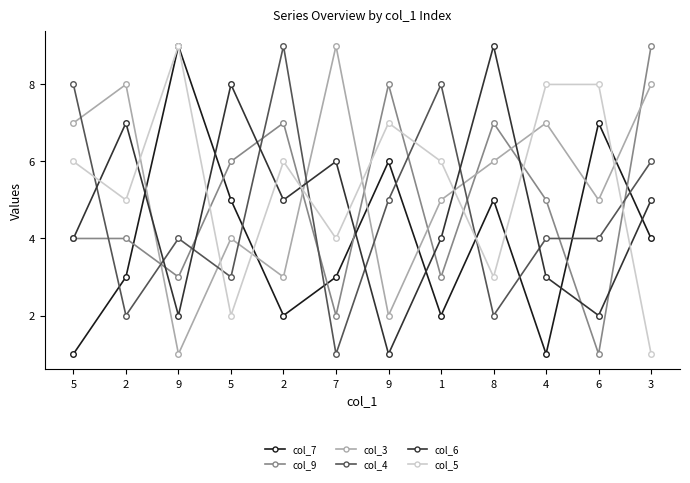

What is the difference between the maximum and second lowest values in the col_5 series?

7